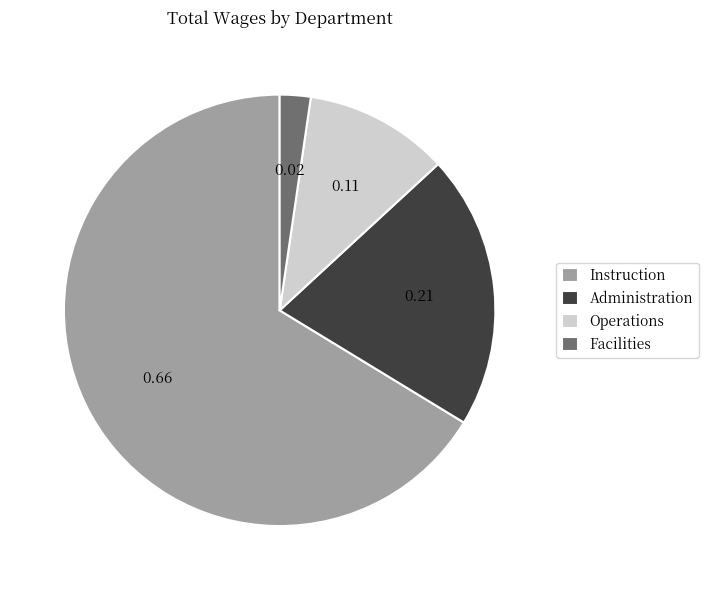

Which slice is the smallest?

Facilities